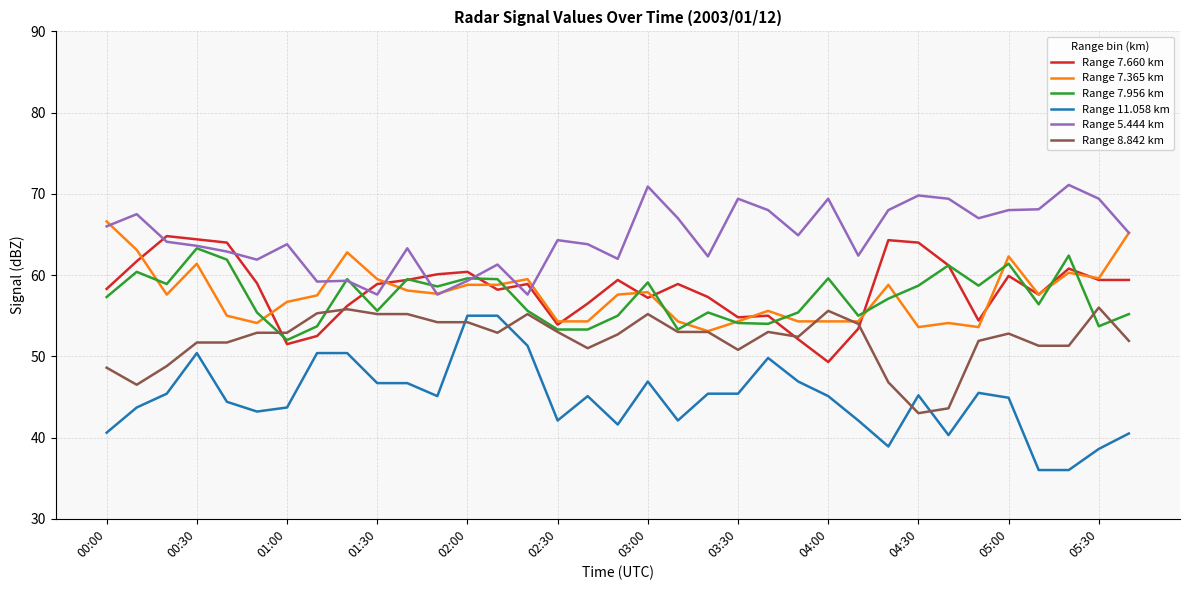

Which series has the largest total across all categories?

Range 5.444 km